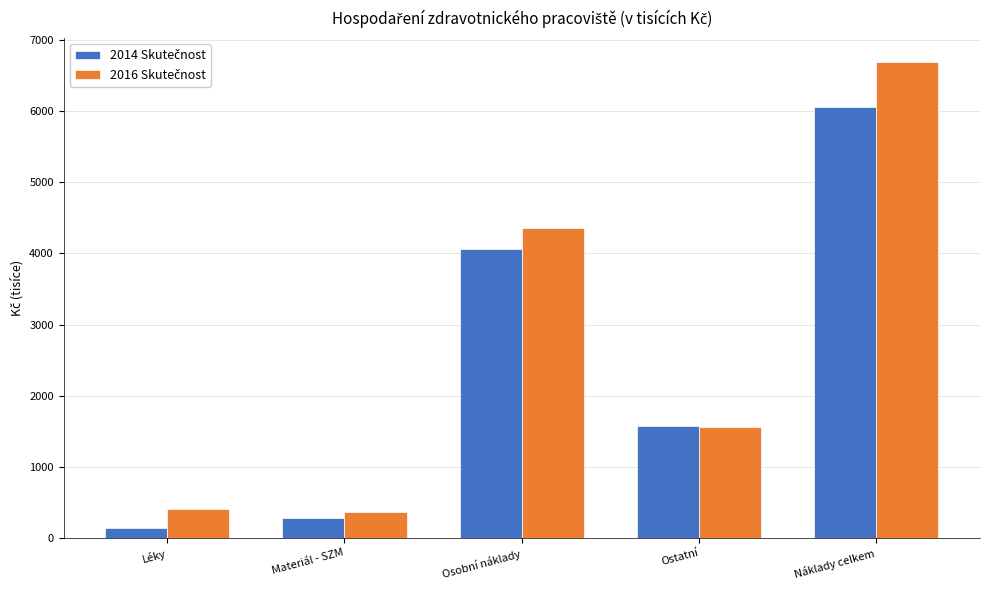

What is the smallest value displayed?

140.6